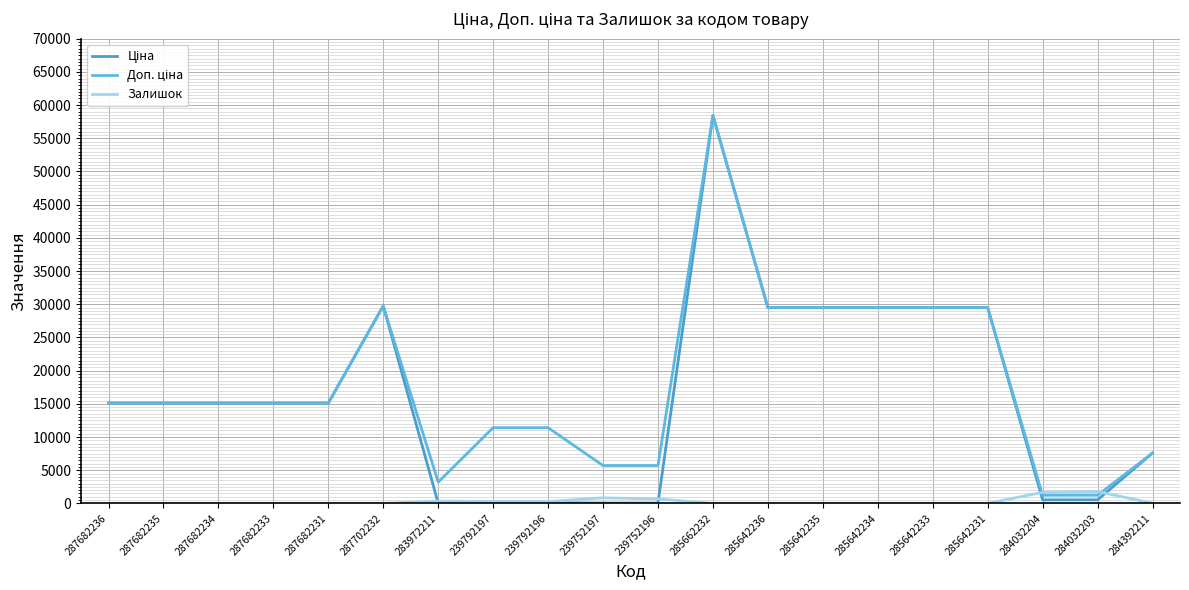

List the series in order of their peak value, highest first.

Ціна, Доп. ціна, Залишок